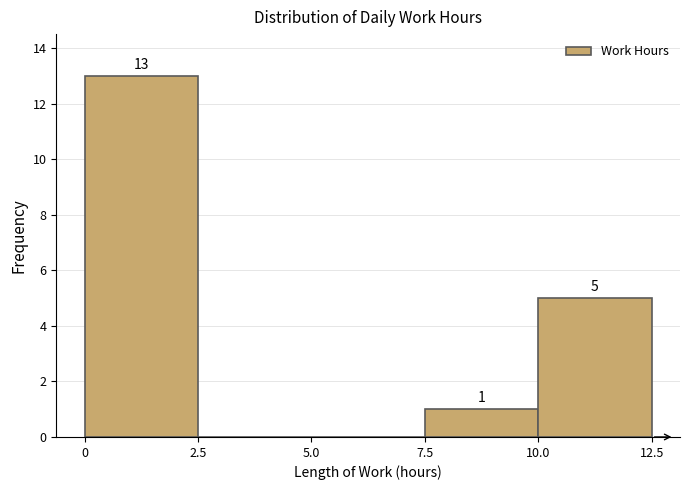

Over which range of the x-axis is the bar tallest?

0 to 2.5